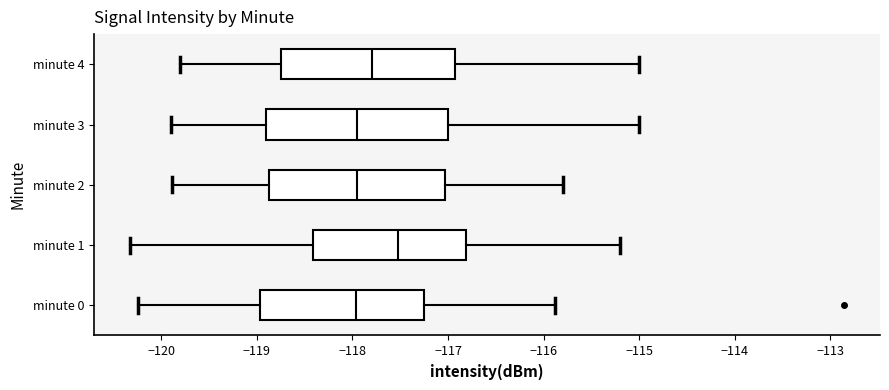

Where does the left whisker of the box for minute 2 end on the x-axis? The values are not printed on the chart, so give them approximately, as read against the axis.

-119.9